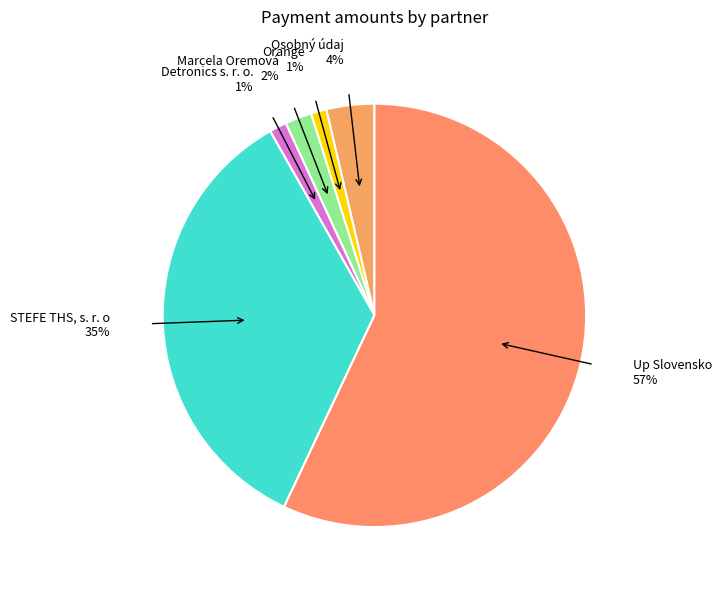

Between Detronics s. r. o. 1% and Osobný údaj 4%, which is larger?

Osobný údaj 4%